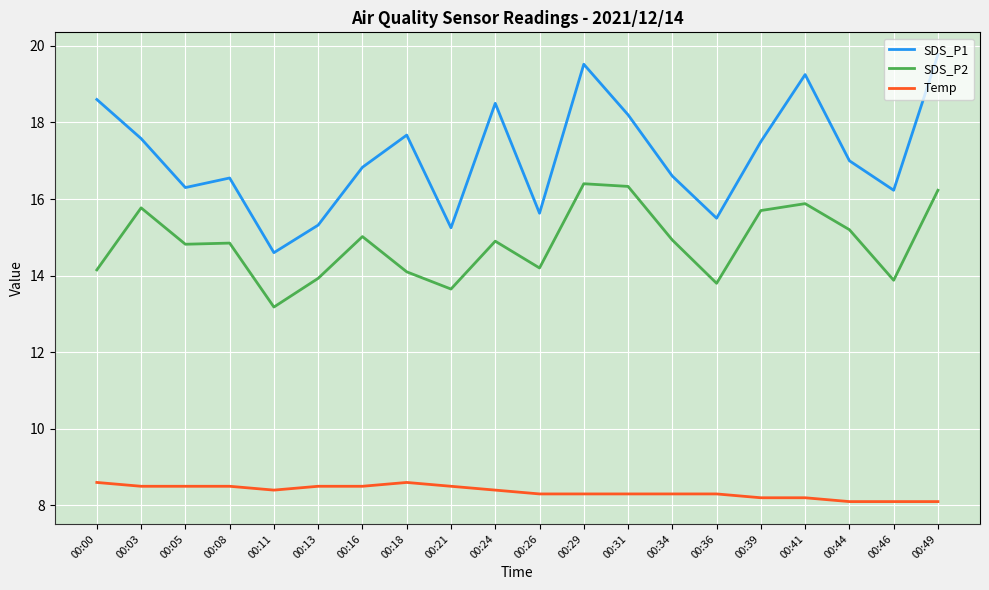

What is the sum of the SDS_P2 values at 00:41 and 00:21?

29.5